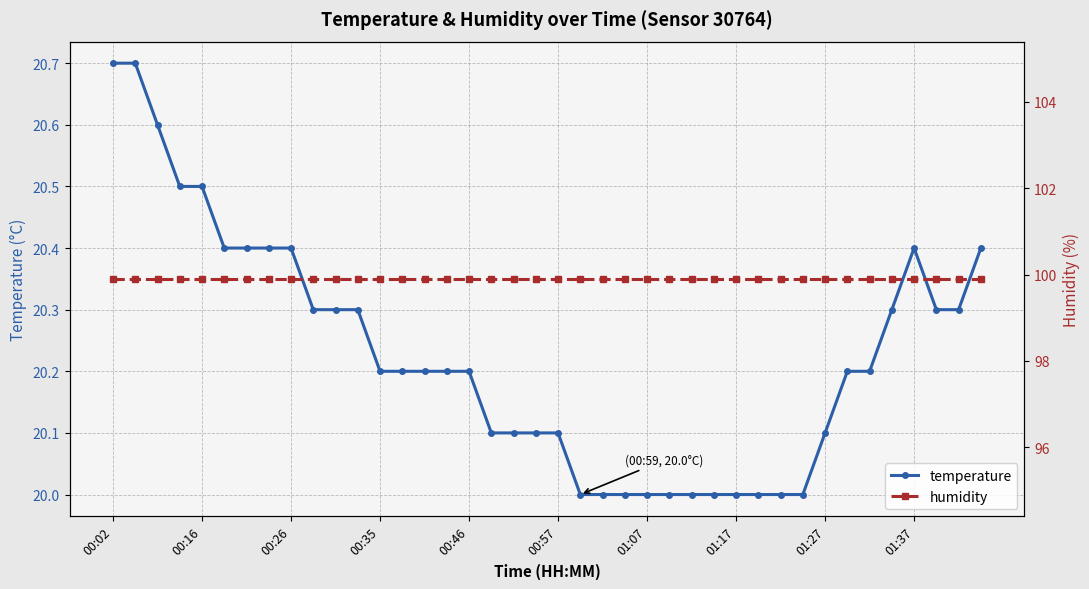

True or false: temperature and humidity intersect in this chart.

False